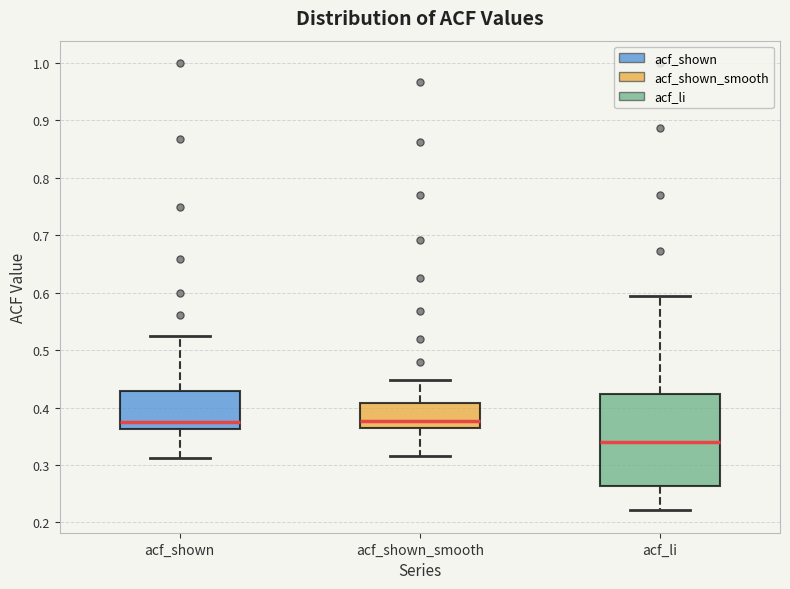

Which box has the lowest median line?

acf_li